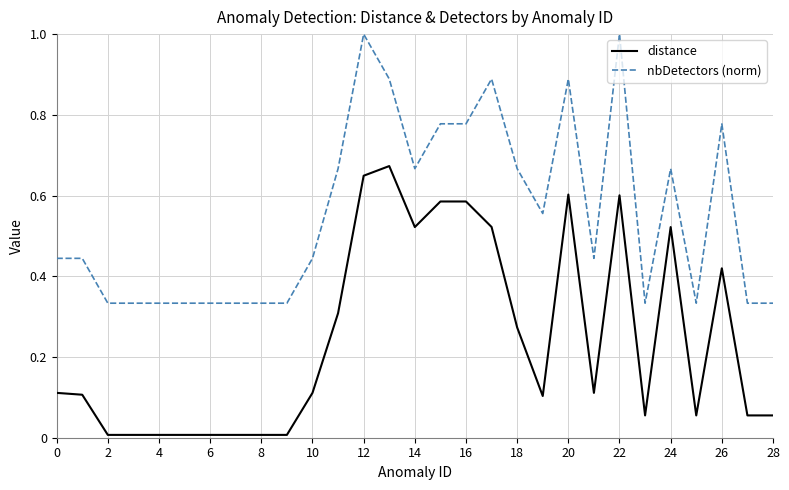

Which series has the largest total across all categories?

nbDetectors (norm)